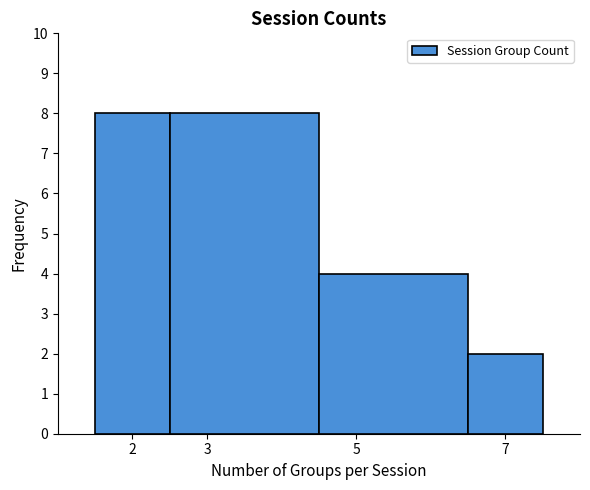

Reading left to right, list every bar in this chart as the range it spans on the x-axis followed by its height. The values are not printed on the chart, so give them approximately, as read against the axis.

1.5 to 2.5: 8
2.5 to 4.5: 8
4.5 to 6.5: 4
6.5 to 7.5: 2